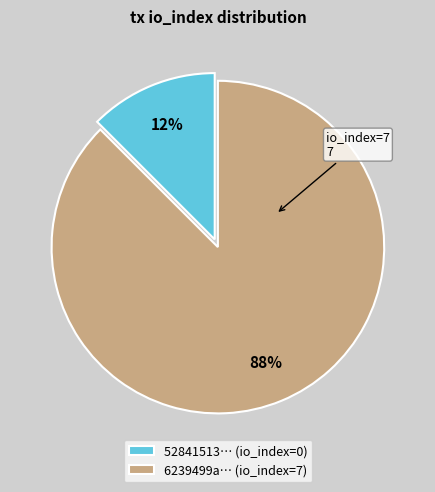

Combined, do 52841513… (io_index=0) and 6239499a… (io_index=7) account for over 50%?

Yes